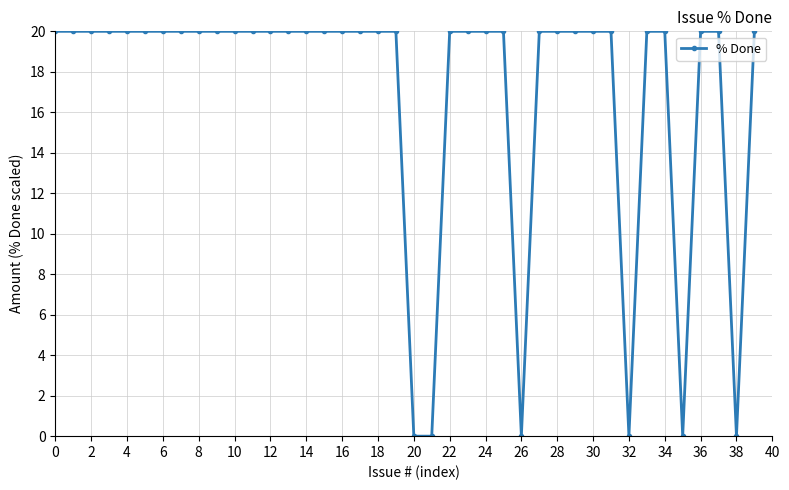

Reading right to left, what are all the values shown in this chart?

20	0	20	20	0	20	20	0	20	20	20	20	20	0	20	20	20	20	0	0	20	20	20	20	20	20	20	20	20	20	20	20	20	20	20	20	20	20	20	20